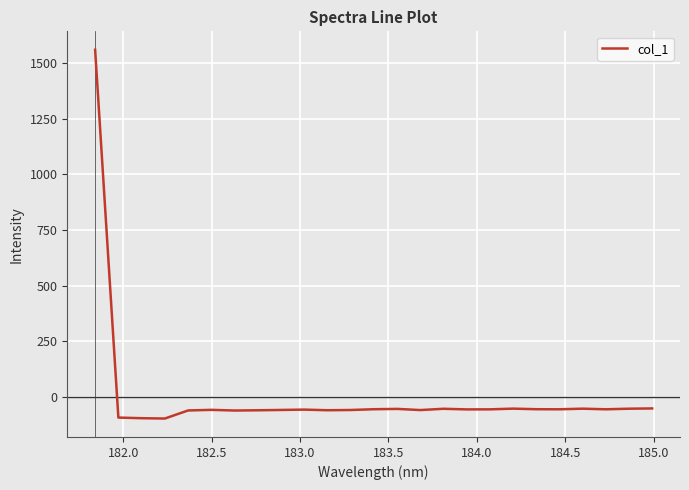

What is the maximum value shown in the chart?

1560.6